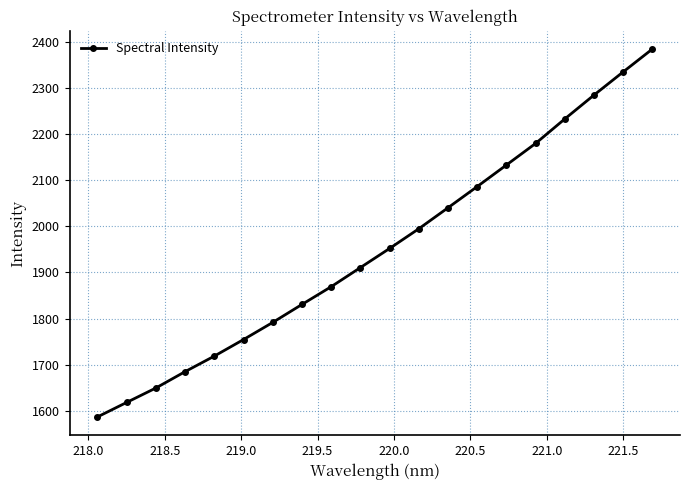

True or false: there are more than 1 points higher than both neighbors.

False